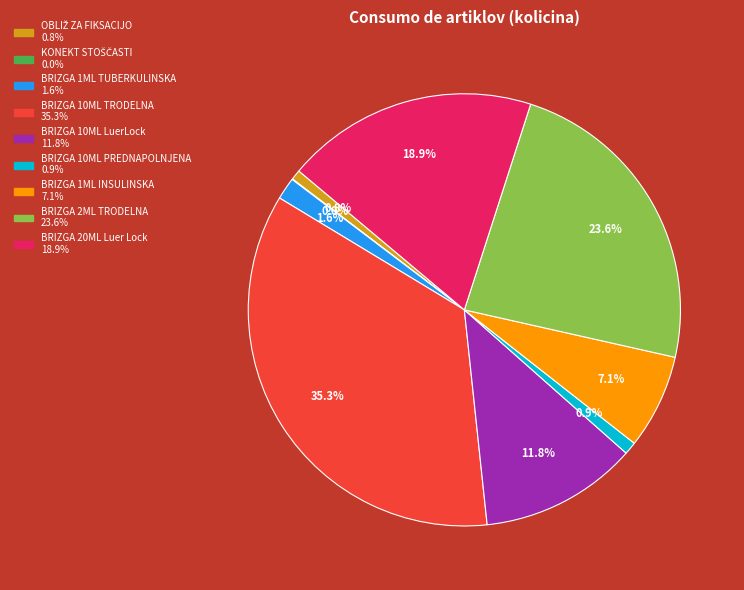

What is the ratio of the value at BRIZGA 10ML LuerLock to the value at BRIZGA 10ML PREDNAPOLNJENA?

12.5